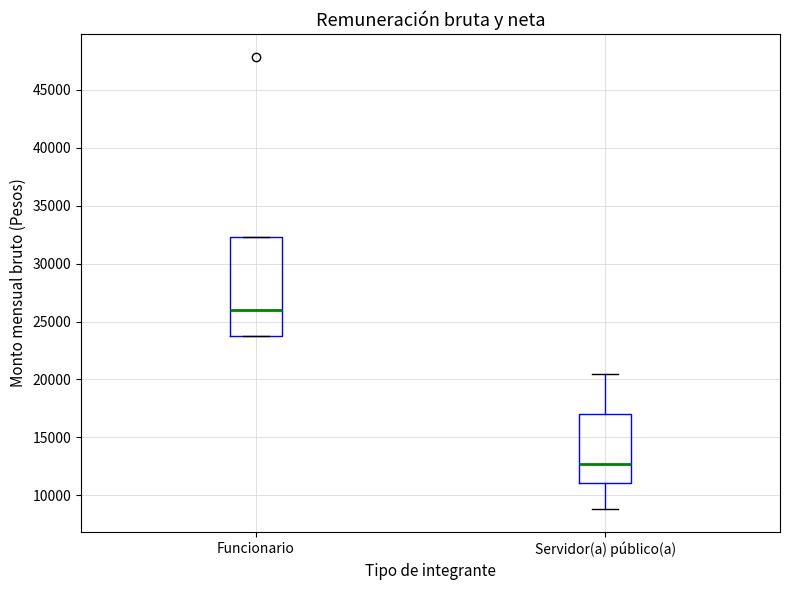

Comparing the boxes themselves (not the whiskers), which one is the tallest?

Funcionario